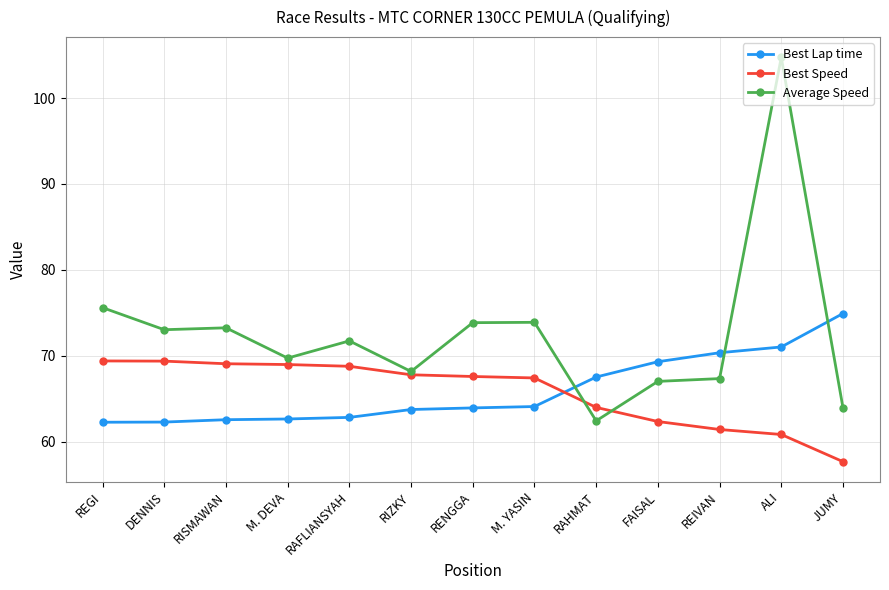

How many times do Best Lap time and Average Speed cross each other?

3